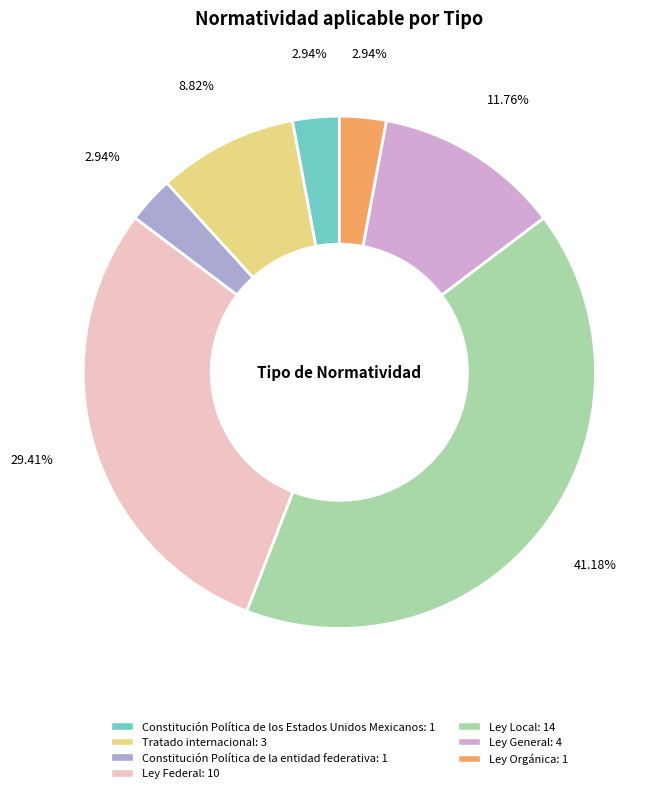

Which slice is the largest?

Ley Local